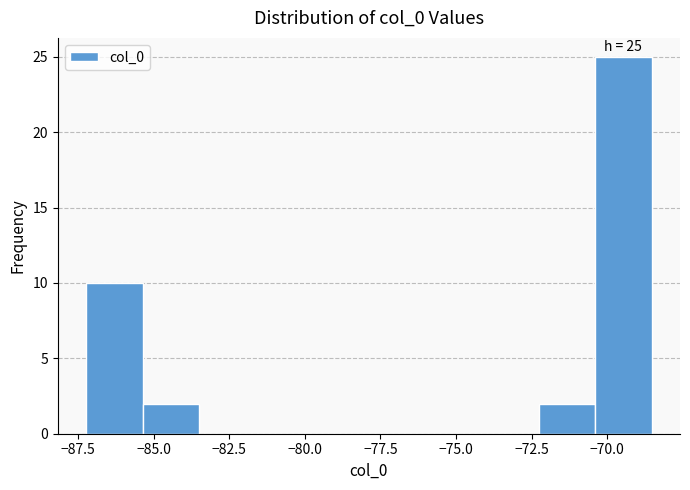

Around what value on the x-axis is the tallest bar? Give the approximate position of its centre, as read against the axis.

-69.5